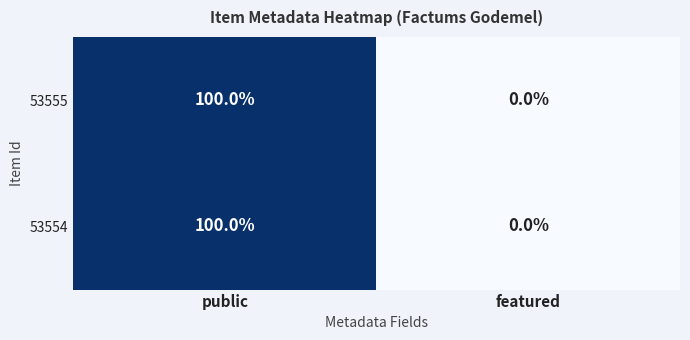

How many data points in 53554 are less than 100?

1